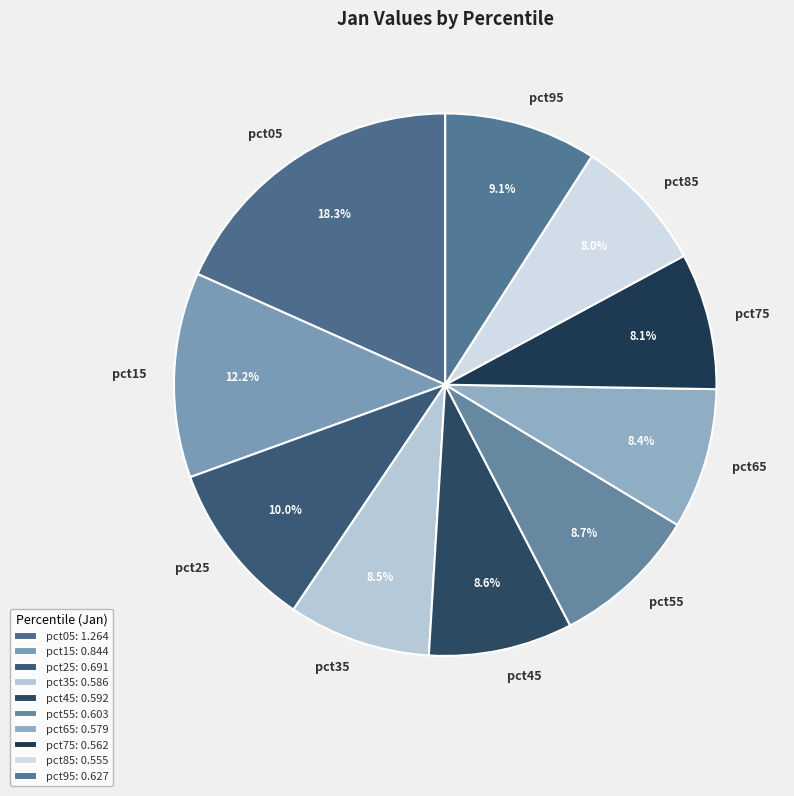

To the nearest percent, what percentage of the pie is pct65?

8%